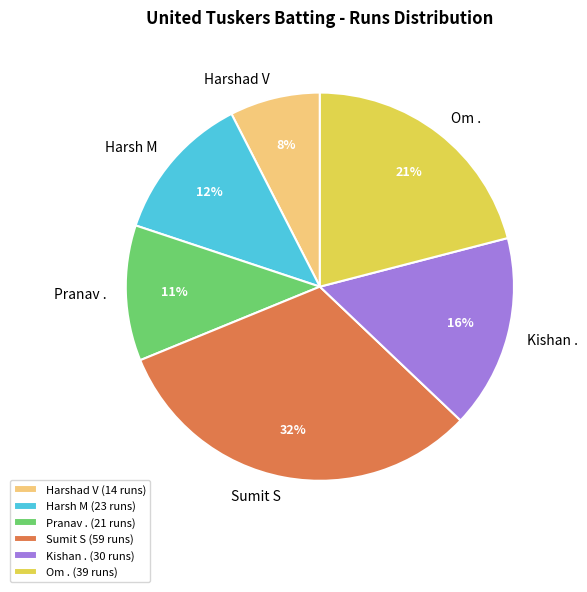

To the nearest percent, what percentage of the pie is Om .?

21%